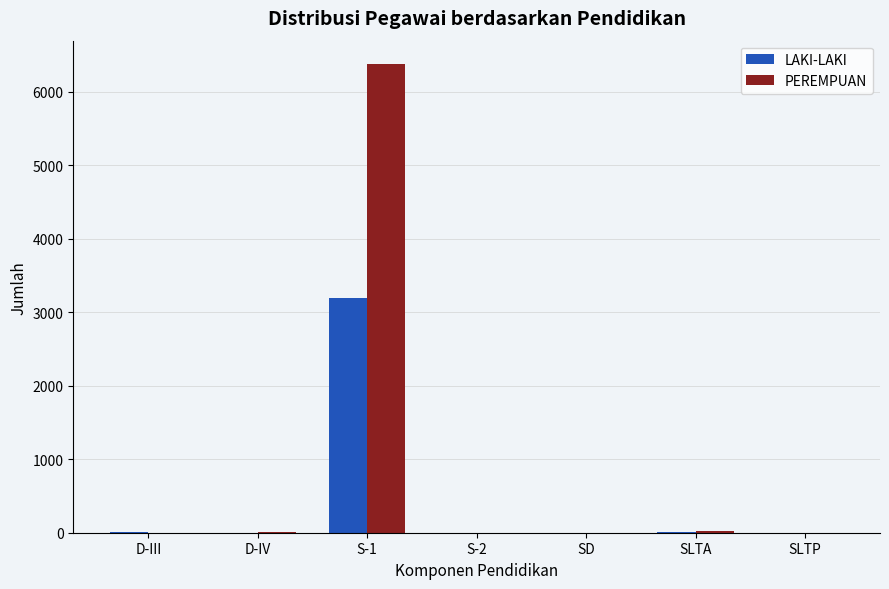

The value of PEREMPUAN at S-1 is 10980. True or false?

False